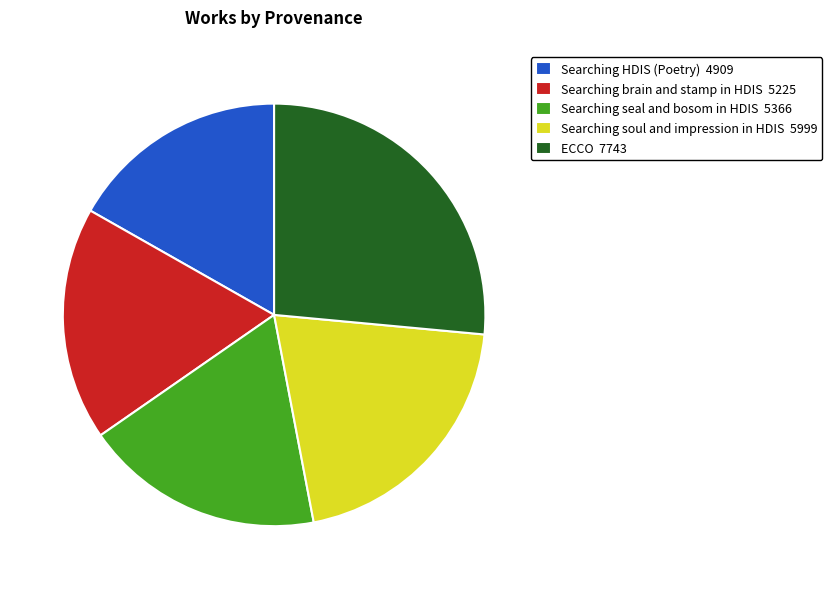

Does any single category account for the majority?

No